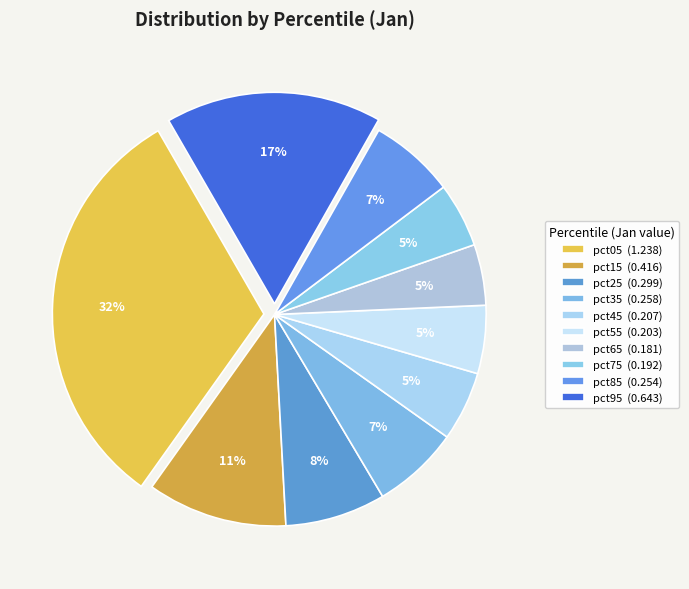

Do pct65 and pct85 together represent more than half of the pie?

No